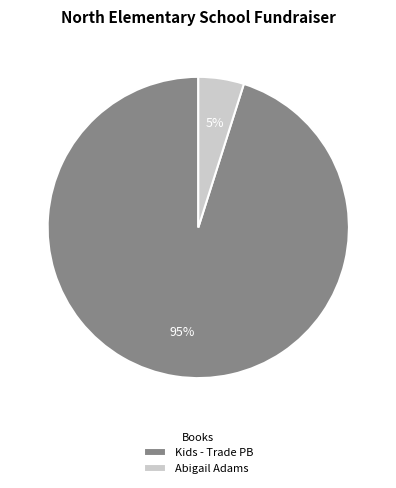

What percentage is the Abigail Adams slice, to the nearest percent?

5%